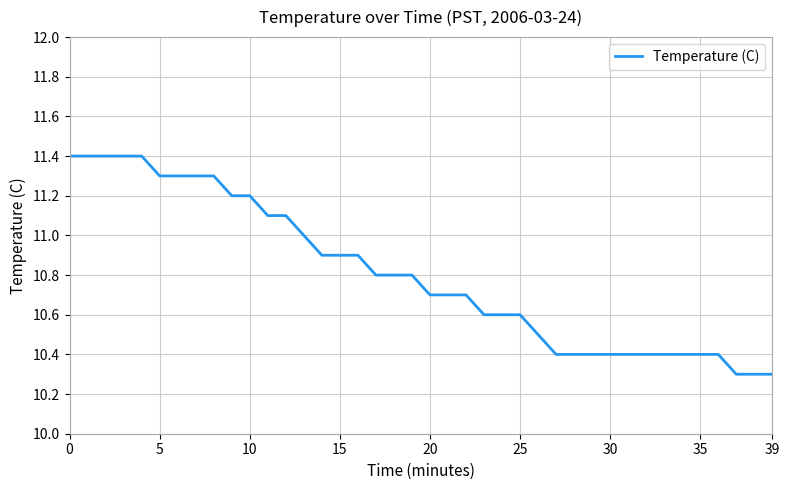

What is the minimum value shown in the chart?

10.3